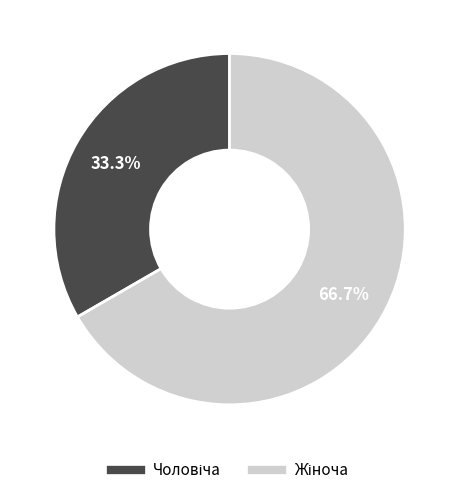

Is there any slice that represents more than half of the pie?

Yes